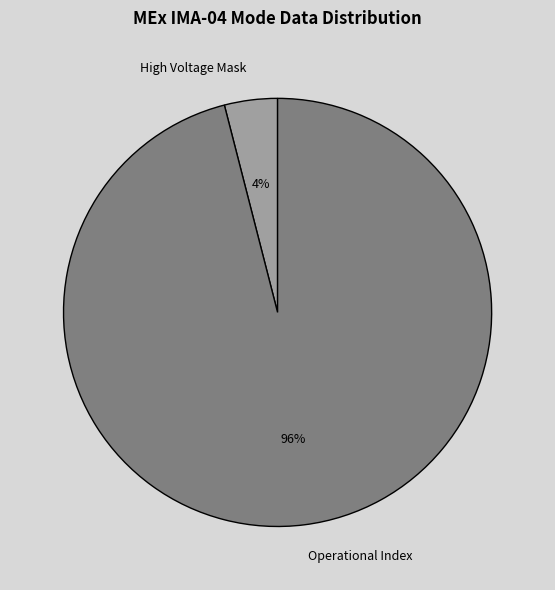

The High Voltage Mask slice represents 4% of the pie. True or false?

True